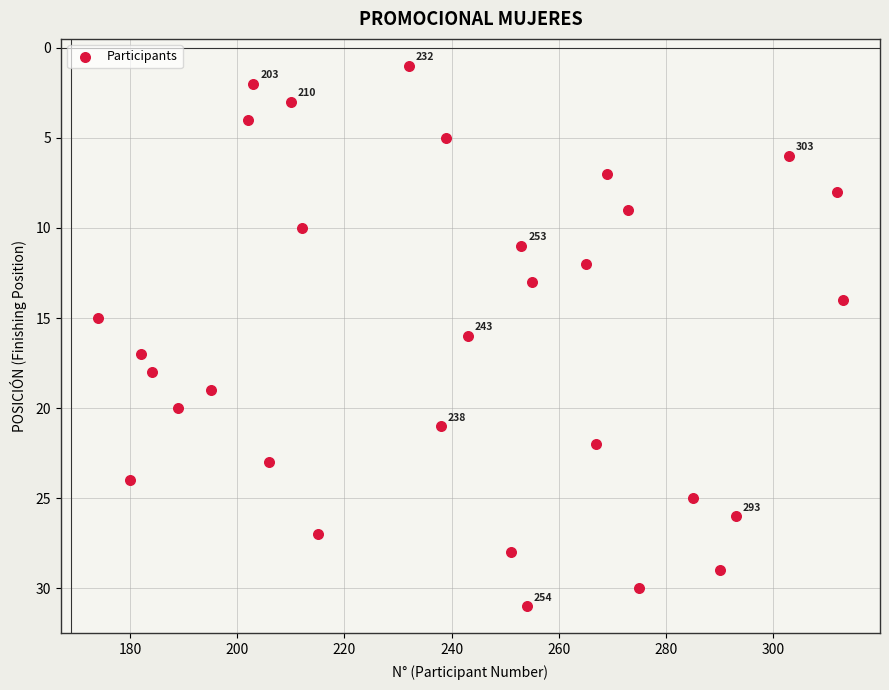

What is the range of Y values (max minus min)?

30